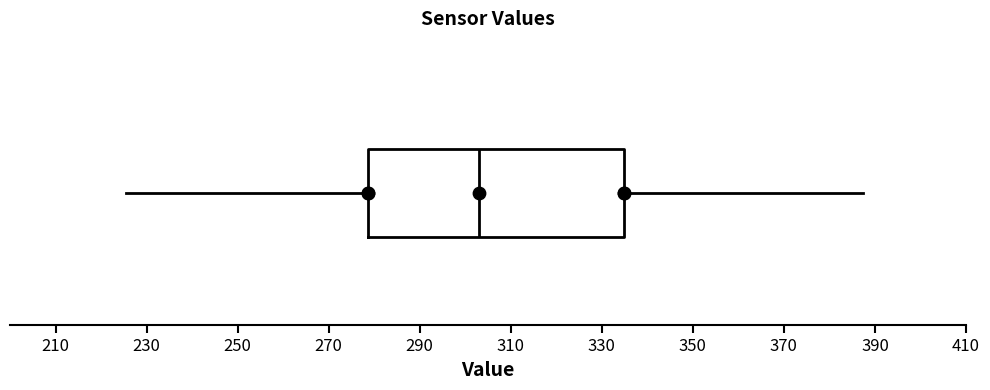

Where is the right edge of the box on the x-axis? The values are not printed on the chart, so give them approximately, as read against the axis.

334